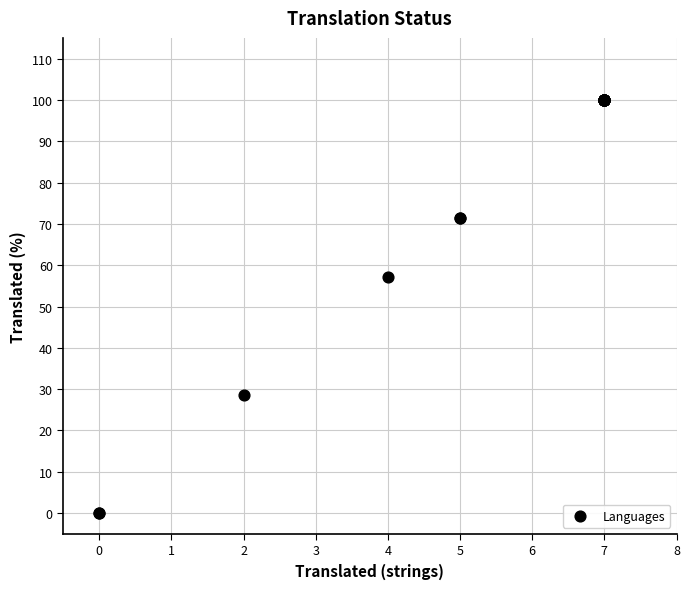

What Y value in the scatter plot is closest to 50?

57.1